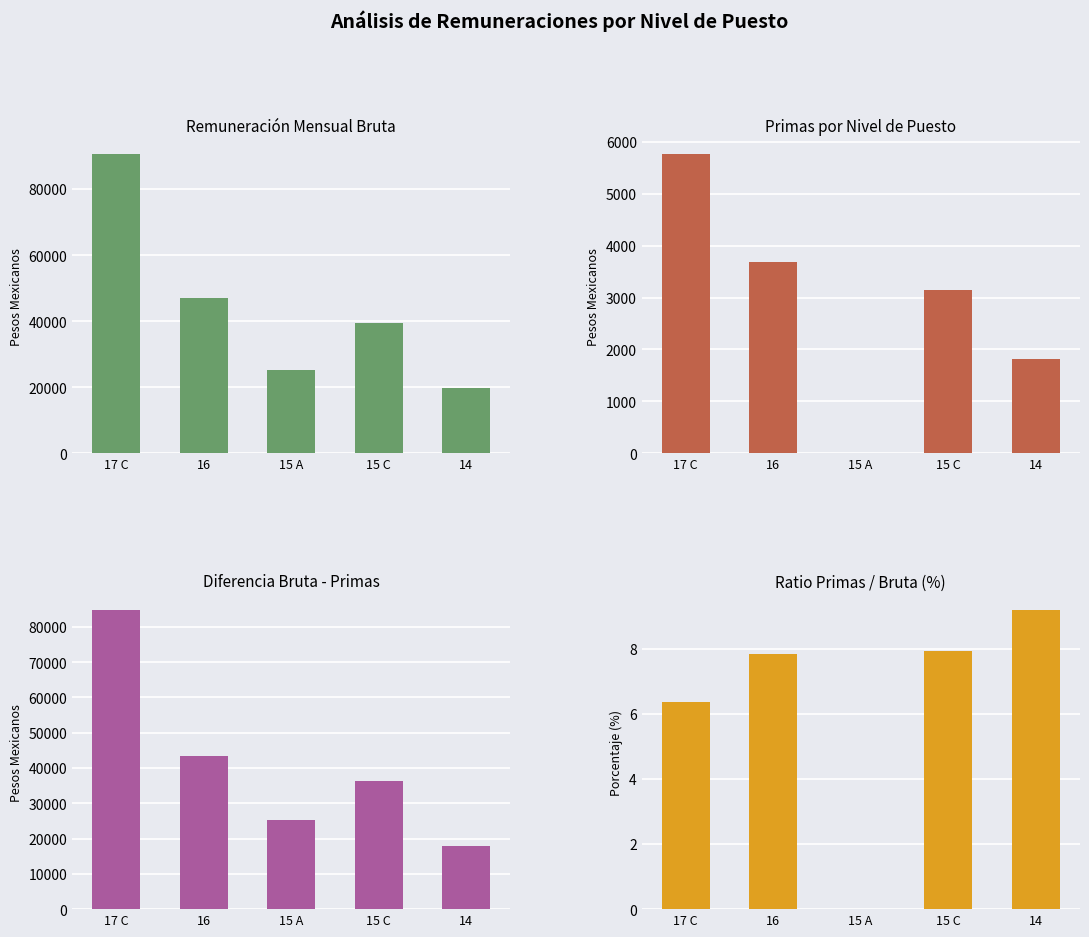

What is the difference between the highest and lowest values at 15 A?

25282.9